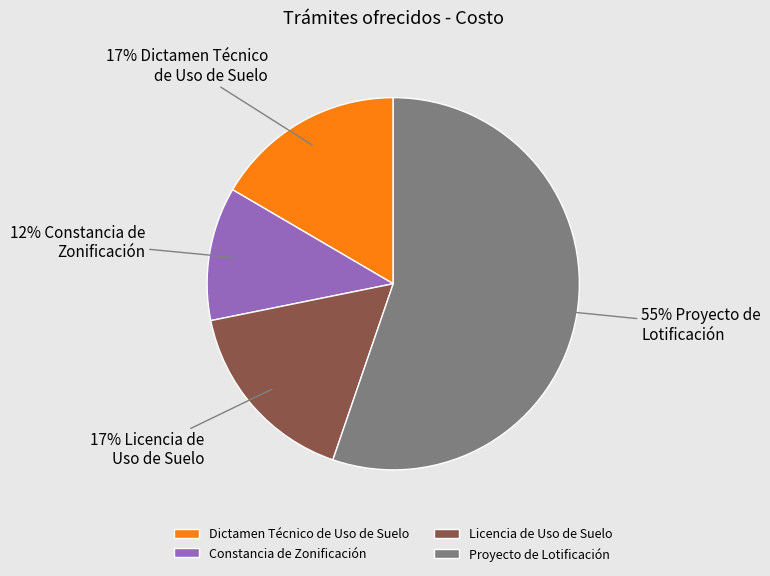

Is it true that Proyecto de Lotificación is 55% of the pie?

True